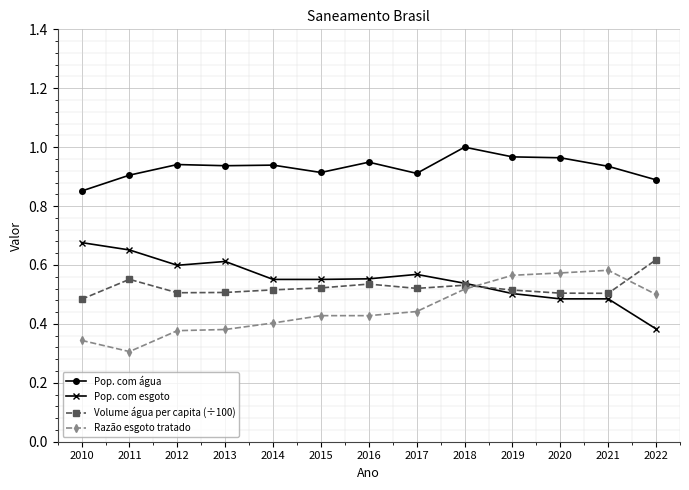

At how many categories does at least one series exceed 0?

13